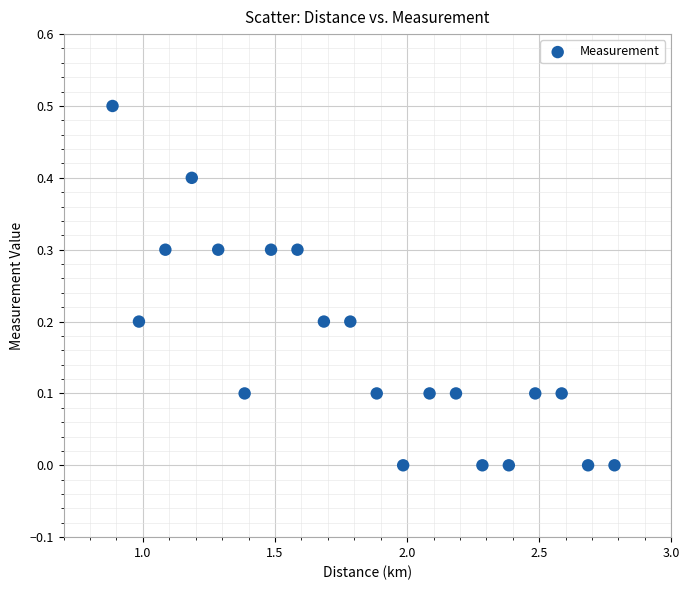

What is the range of Y values (max minus min)?

0.5